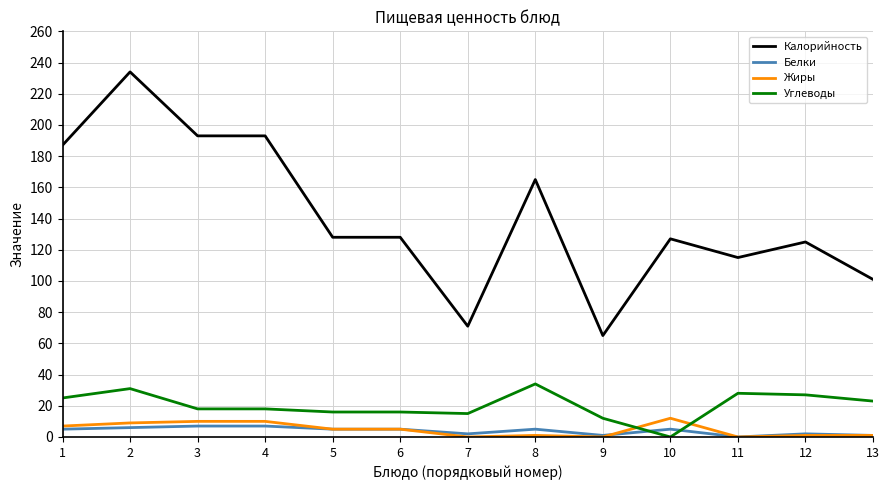

Rank the series at 4 from highest to lowest value.

Калорийность, Углеводы, Жиры, Белки